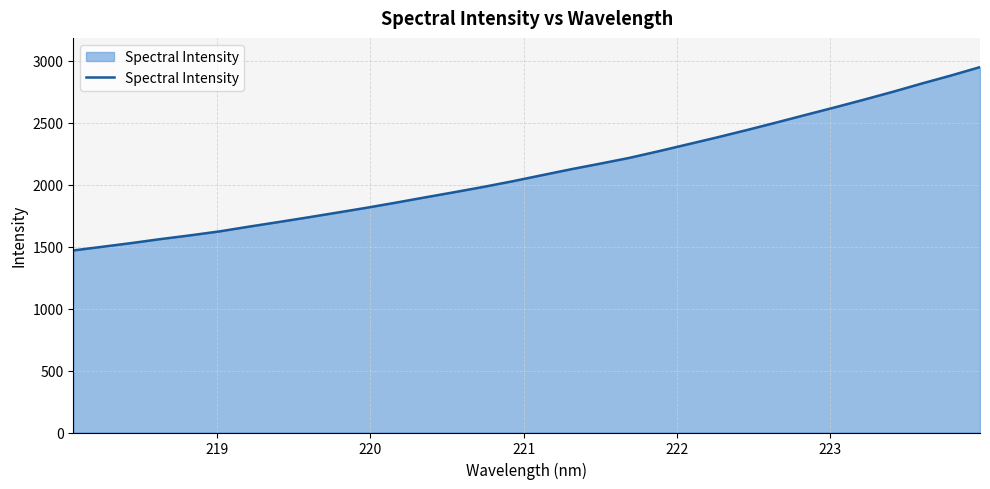

What is the maximum value shown in the chart?

2949.0